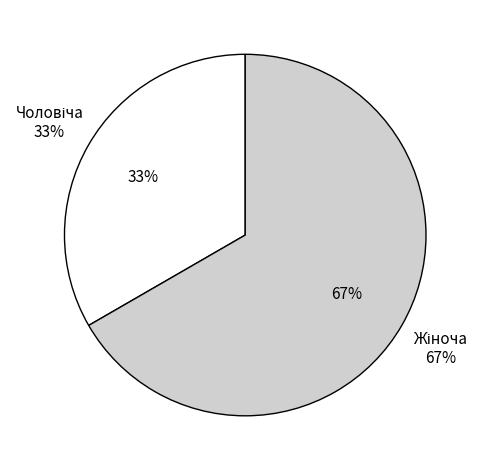

To the nearest percent, what percentage of the pie is Жіноча?

67%